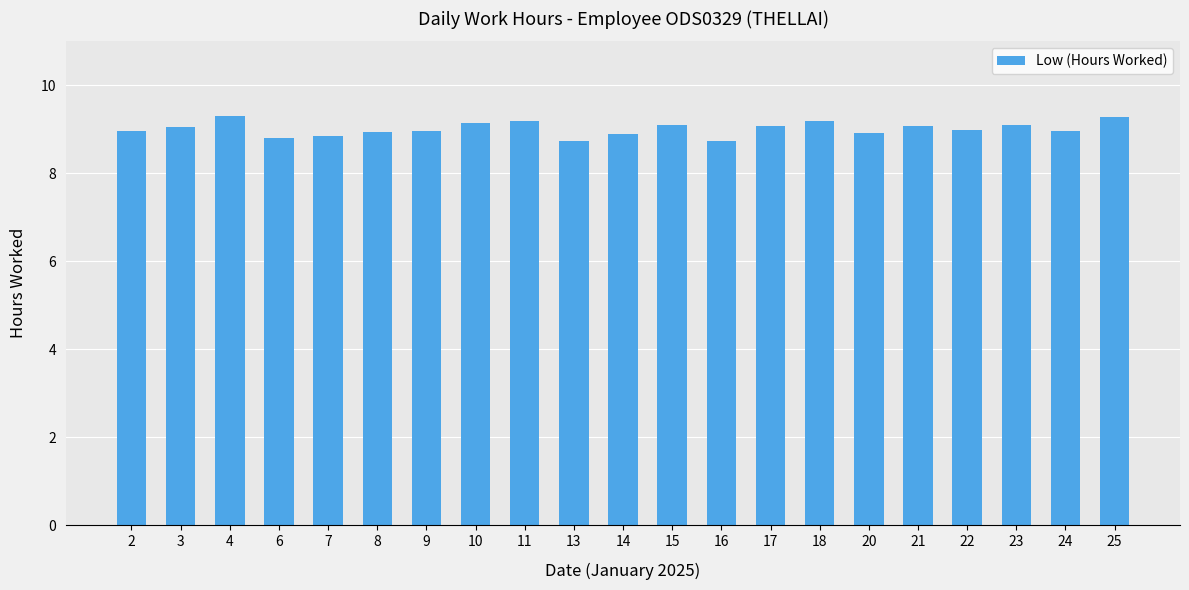

Count the number of categories in the chart.

21